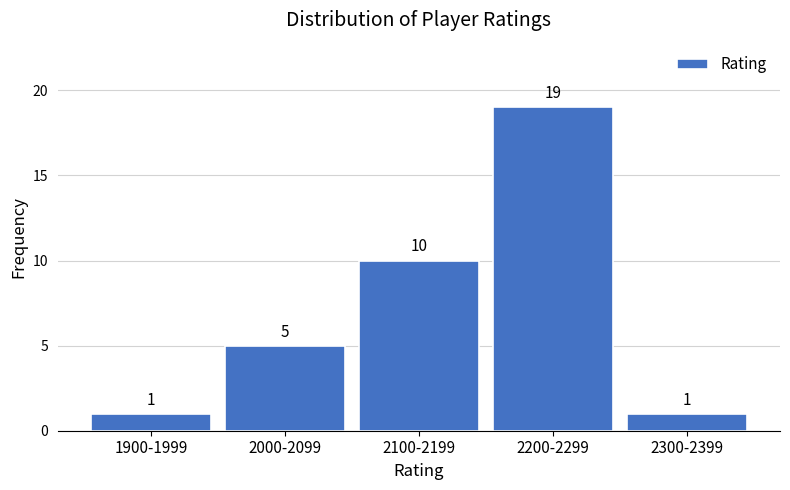

Reading left to right, extract all data points from this chart.

1	5	10	19	1